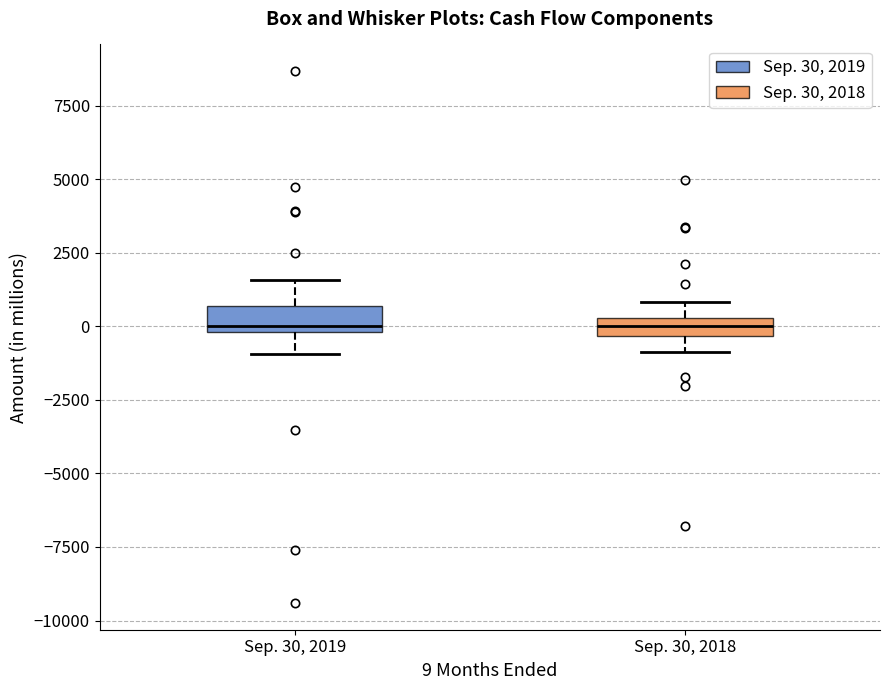

Where does the lower whisker of the box for Sep. 30, 2018 end on the y-axis? The values are not printed on the chart, so give them approximately, as read against the axis.

-1000